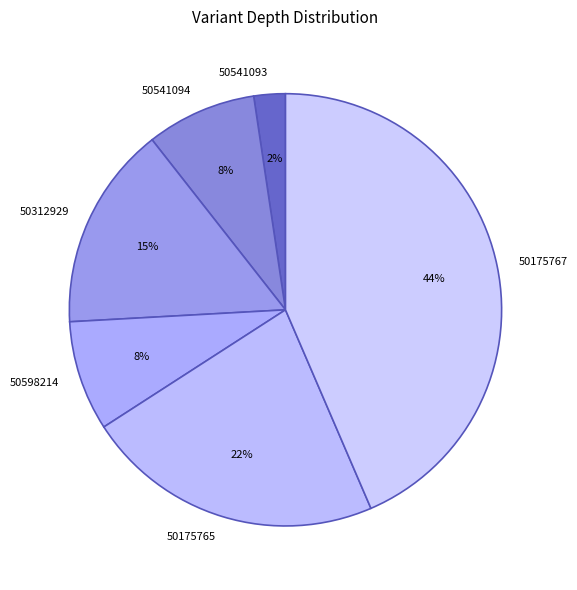

What percentage is the 50312929 slice, to the nearest percent?

15%